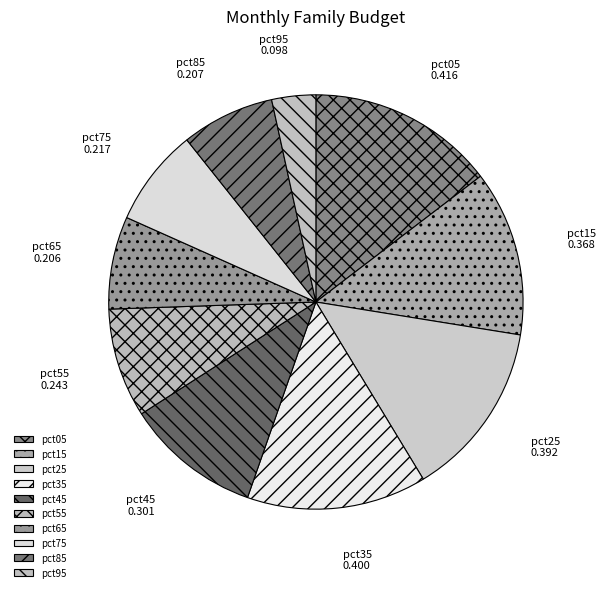

Does pct85 represent more than half of the total?

No